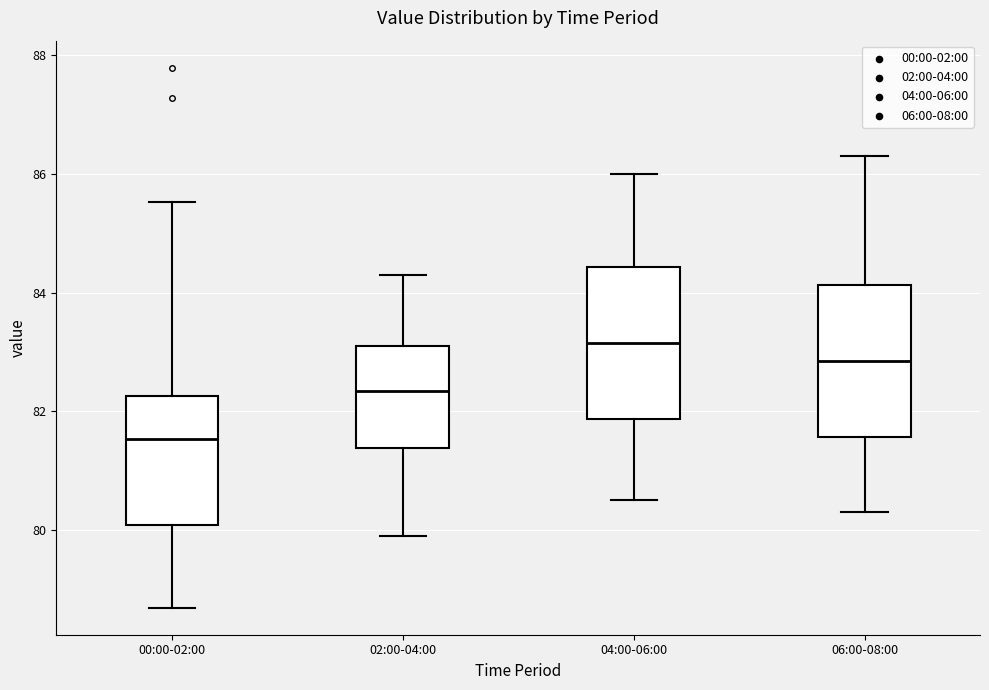

Reading left to right, transcribe this box plot: for each box, give where its median line is, the range the box spans, and where its two whiskers end, as read against the y-axis. The values are not printed on the chart, so give them approximately, as read against the axis.

00:00-02:00: median 81.6, box 80.0 to 82.2, whiskers 78.6 to 85.6
02:00-04:00: median 82.4, box 81.4 to 83.2, whiskers 80.0 to 84.4
04:00-06:00: median 83.2, box 81.8 to 84.4, whiskers 80.6 to 86.0
06:00-08:00: median 82.8, box 81.6 to 84.2, whiskers 80.4 to 86.4